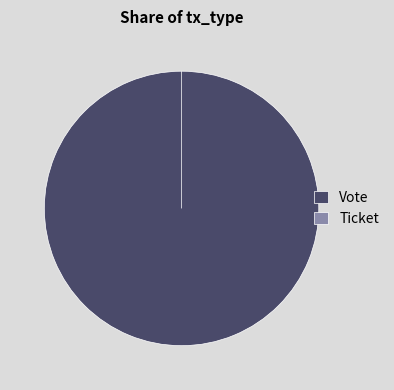

Rank the categories by value from highest to lowest.

Vote, Ticket